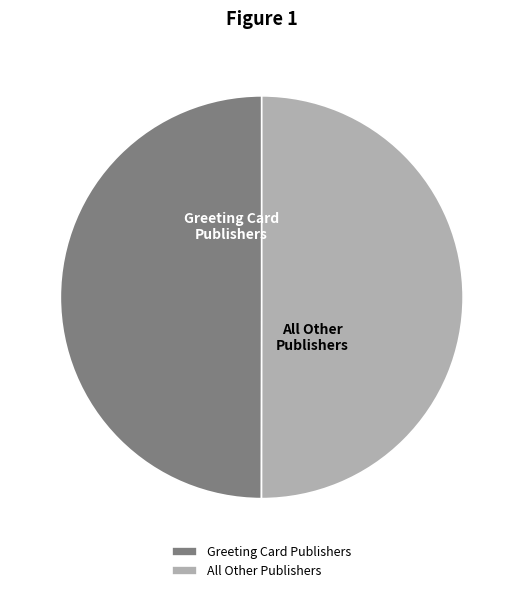

Is it true that All Other Publishers is 50% of the pie?

True